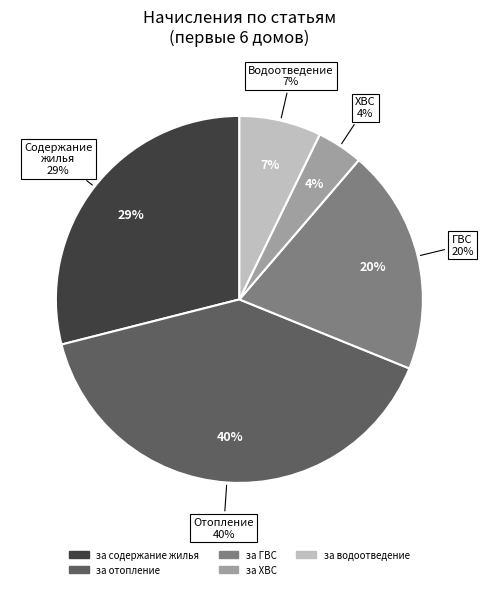

Does Багратиона 54-3 represent more than half of the total?

No